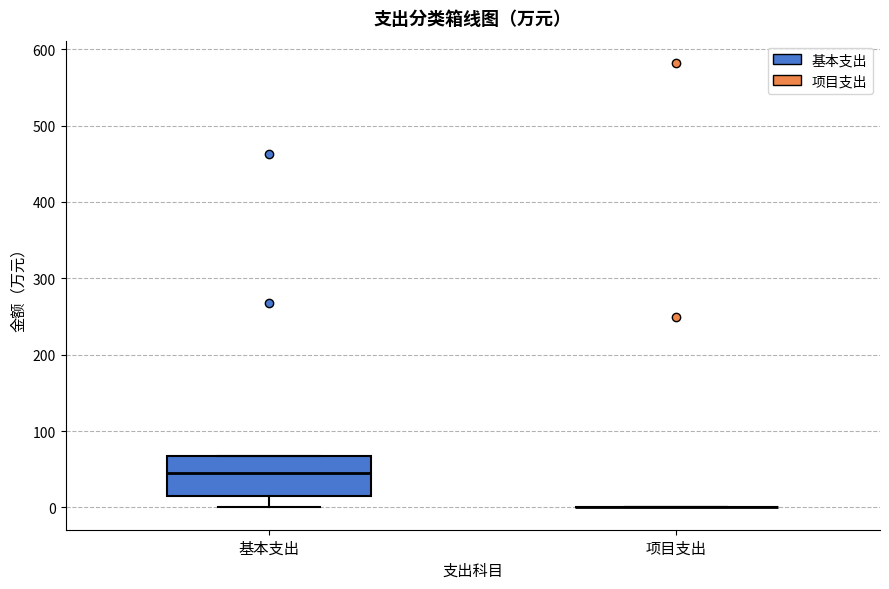

Where is the upper edge of the box for 基本支出 on the y-axis? The values are not printed on the chart, so give them approximately, as read against the axis.

70